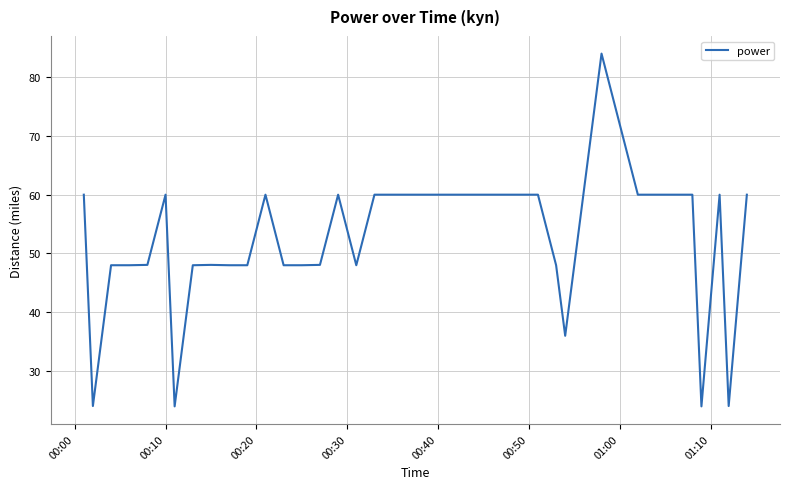

Is this an area chart (filled region under the line)?

No